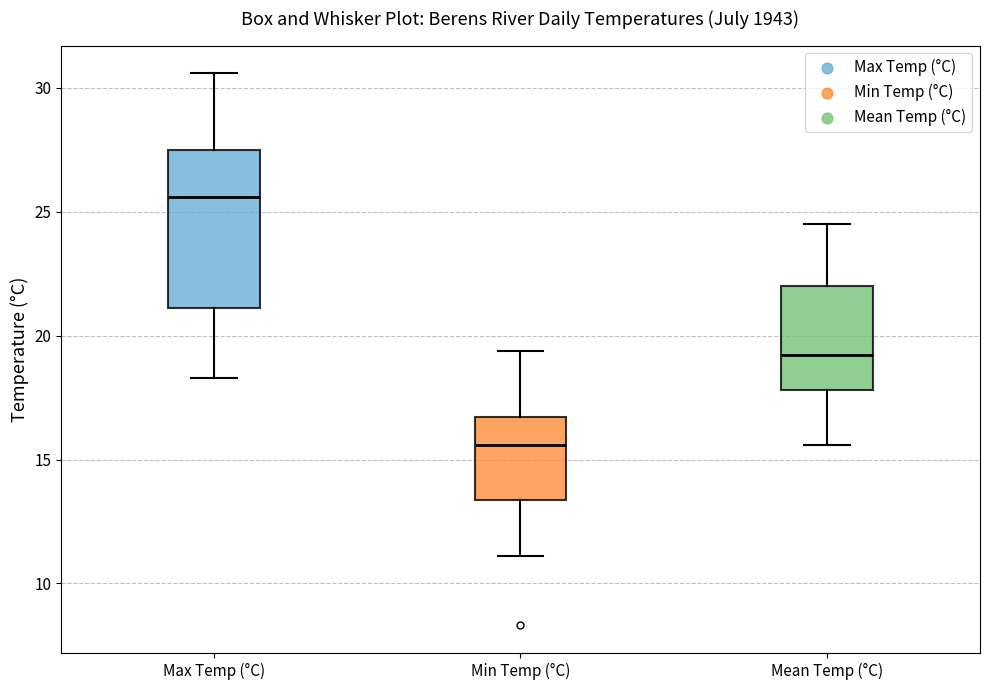

Which box's median line is the lowest?

Min Temp (°C)